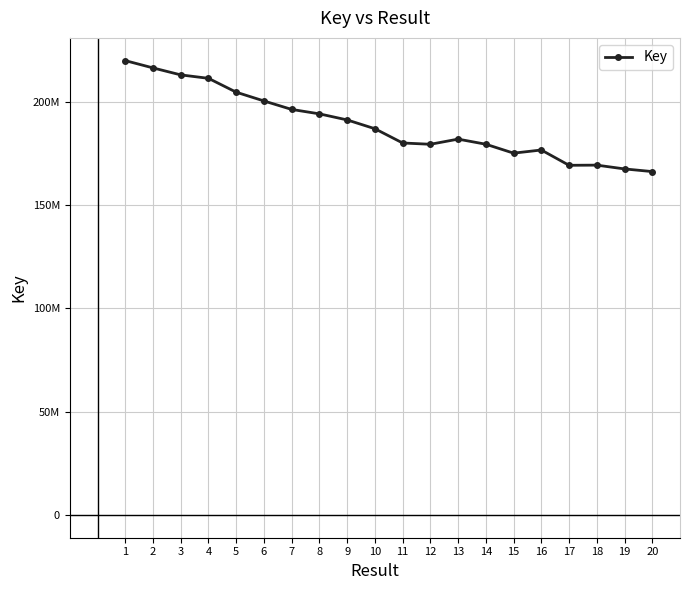

At which label is the value closest to 193130680?

8